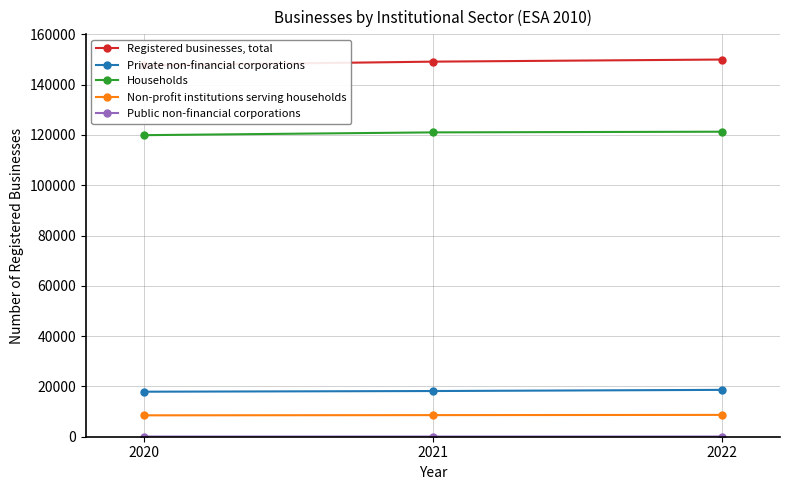

Between 2020 and 2021, which series saw the biggest shift?

Registered businesses, total